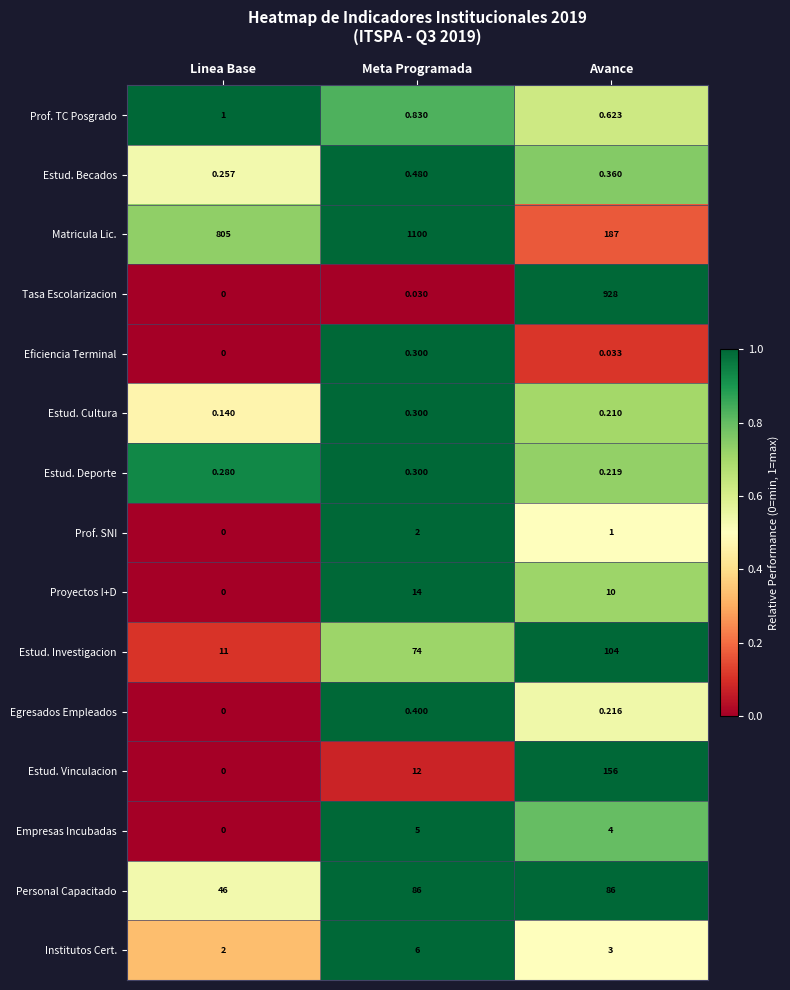

Between Meta Programada and Avance, which series saw the biggest shift?

Tasa Escolarizacion